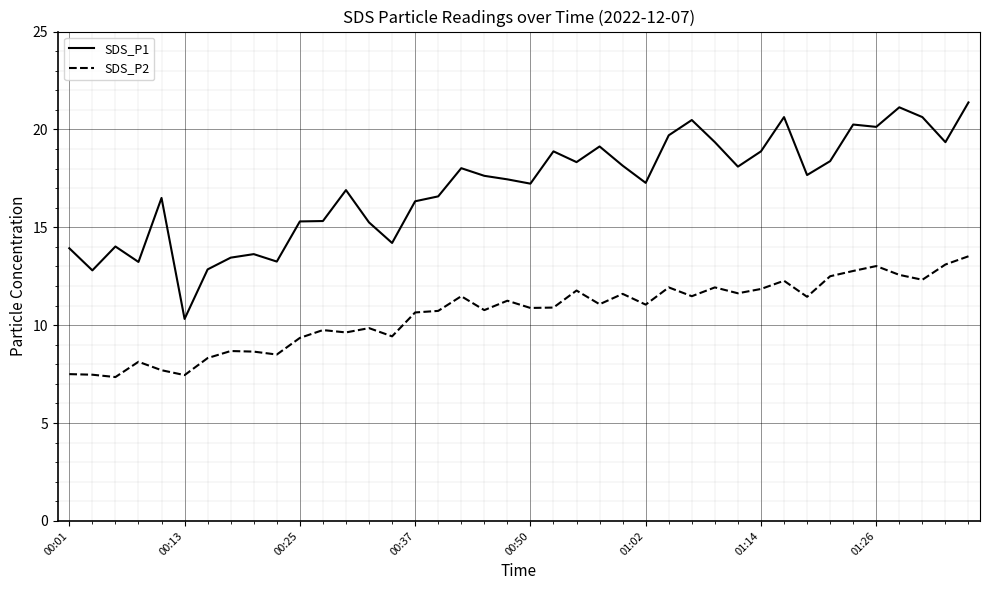

What is the maximum value for SDS_P1?

21.4